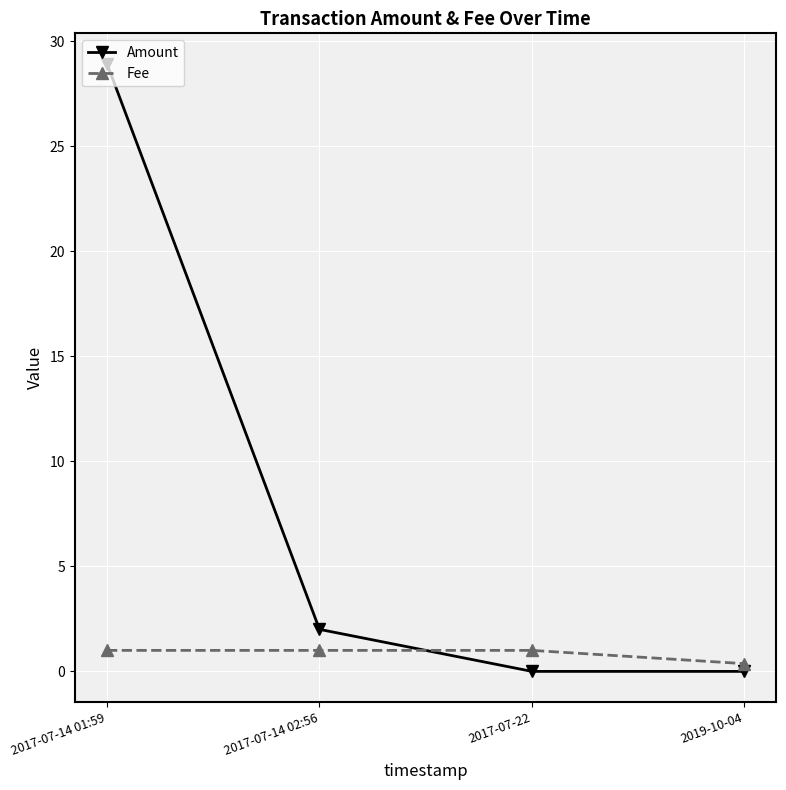

What is the value of the Amount point at the 1st from the left?

28.9